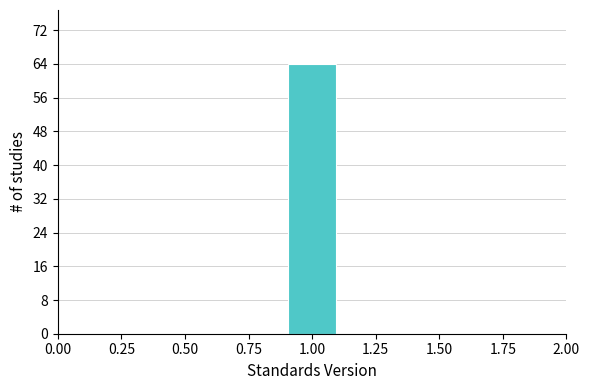

Reading left to right, list every bar in this chart as the range it spans on the x-axis followed by its height. The values are not printed on the chart, so give them approximately, as read against the axis.

0.5 to 0.7: 0
0.7 to 0.9: 0
0.9 to 1.1: 64
1.1 to 1.3: 0
1.3 to 1.5: 0